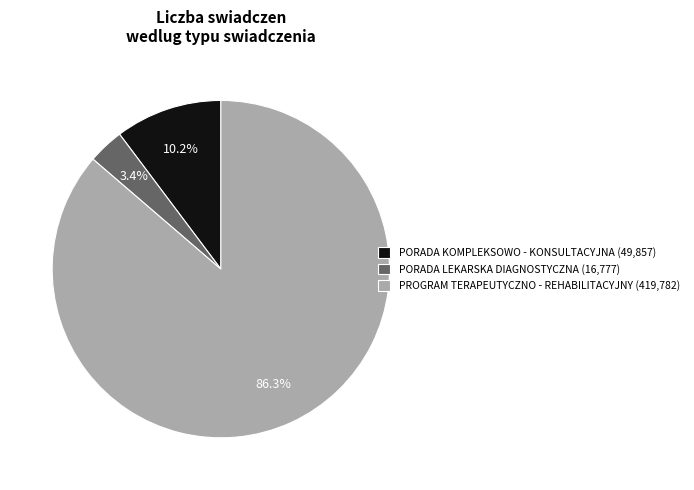

What is the largest slice in the pie chart?

PROGRAM TERAPEUTYCZNO - REHABILITACYJNY (419,782)